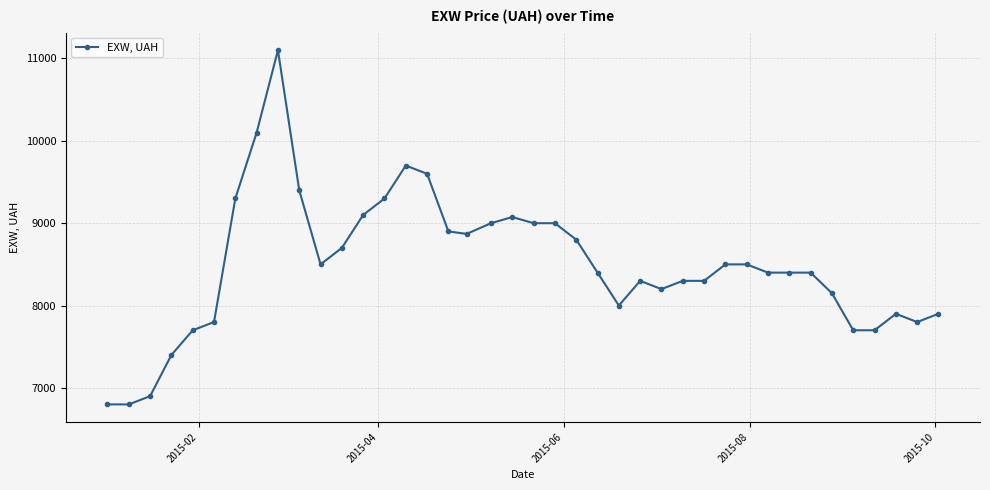

What is the maximum value shown in the chart?

11100